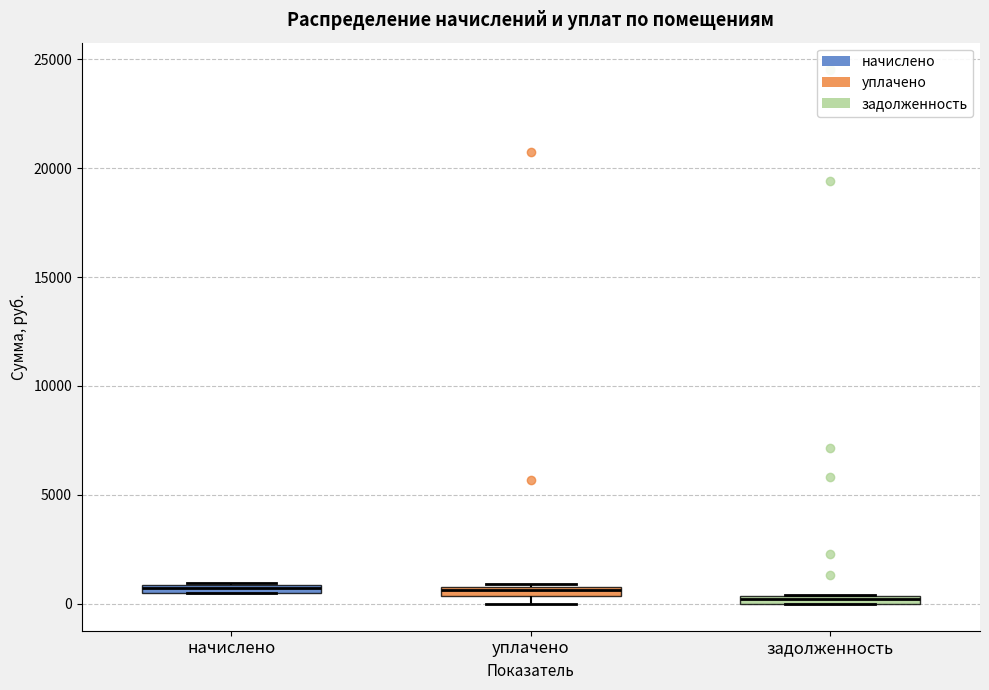

Where is the lower edge of the box for начислено on the y-axis? The values are not printed on the chart, so give them approximately, as read against the axis.

500